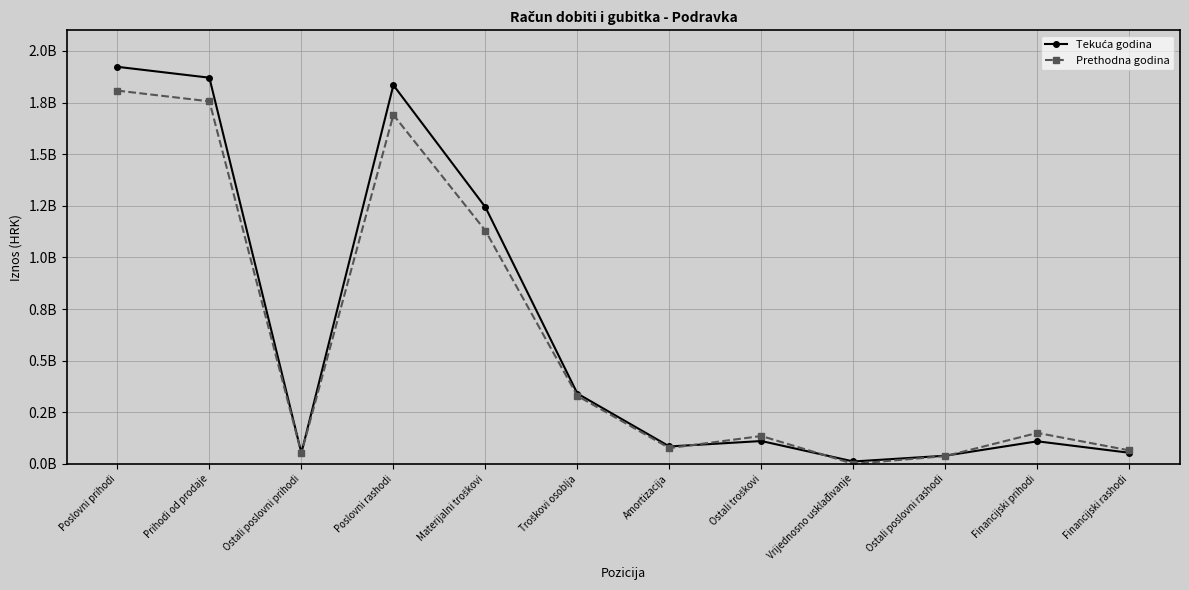

Reading right to left, transcribe all the data shown in this chart.

Tekuća godina: 53688491	109269449	39527560	11532957	110595783	84203492	340467578	1243529377	1834555739	52676888	1870592974	1923269862
Prethodna godina: 65222306	149915871	37685464	0	134979825	76457368	329270249	1129844118	1690634666	52016844	1755983329	1808000173